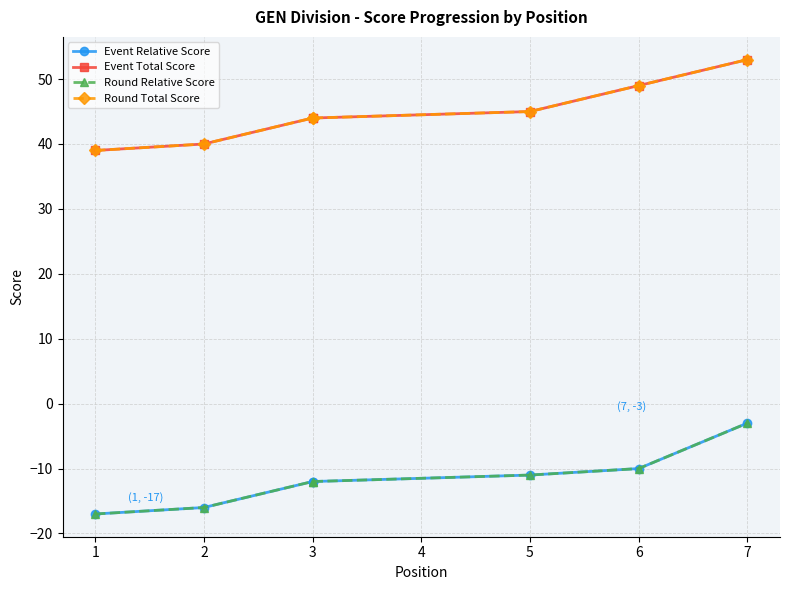

Is this an area chart (filled region under the line)?

No